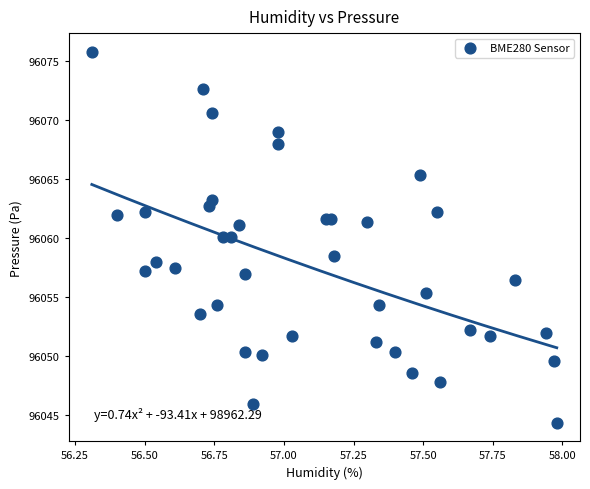

What is the range of Y values (max minus min)?

31.4